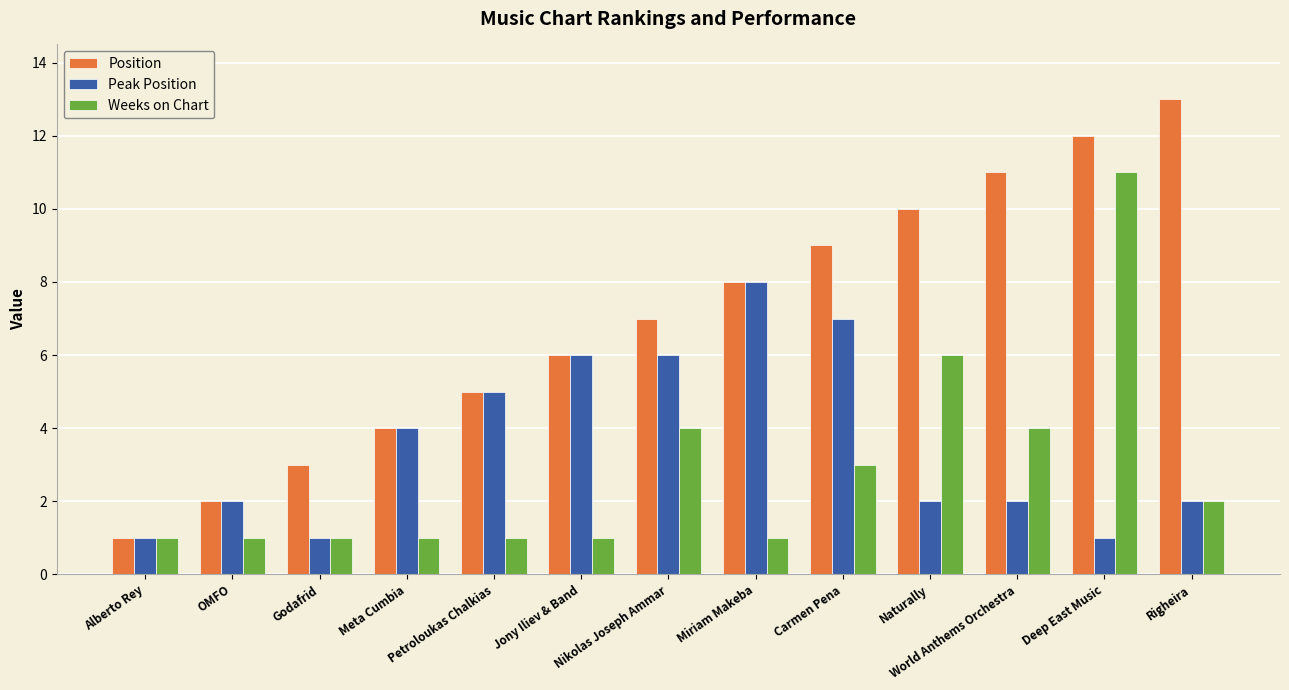

Count the number of categories in the chart.

13